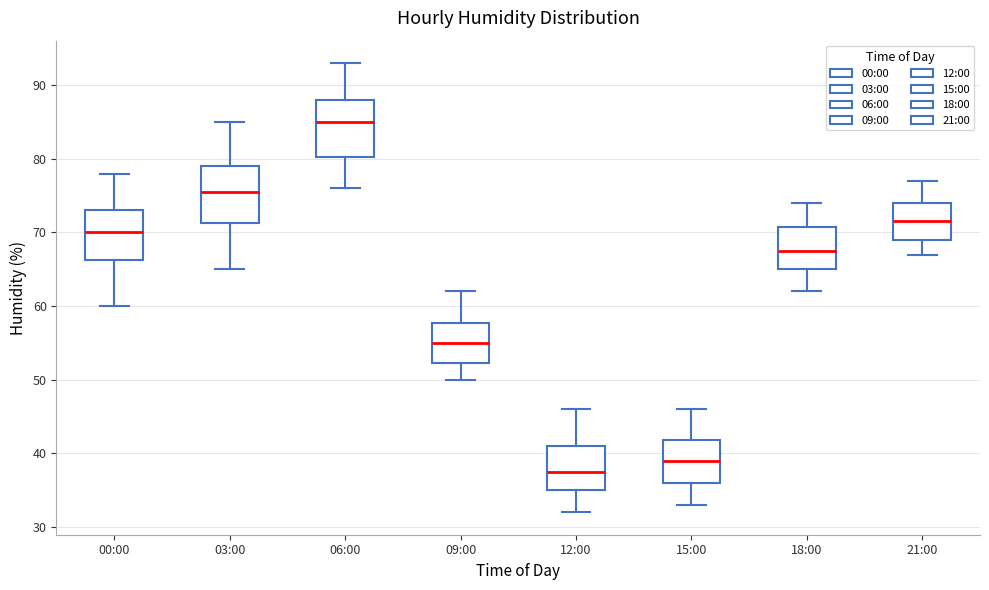

Reading left to right, transcribe this box plot: for each box, give where its median line is, the range the box spans, and where its two whiskers end, as read against the y-axis. The values are not printed on the chart, so give them approximately, as read against the axis.

00:00: median 70, box 66 to 73, whiskers 60 to 78
03:00: median 76, box 71 to 79, whiskers 65 to 85
06:00: median 85, box 80 to 88, whiskers 76 to 93
09:00: median 55, box 52 to 58, whiskers 50 to 62
12:00: median 38, box 35 to 41, whiskers 32 to 46
15:00: median 39, box 36 to 42, whiskers 33 to 46
18:00: median 68, box 65 to 71, whiskers 62 to 74
21:00: median 72, box 69 to 74, whiskers 67 to 77